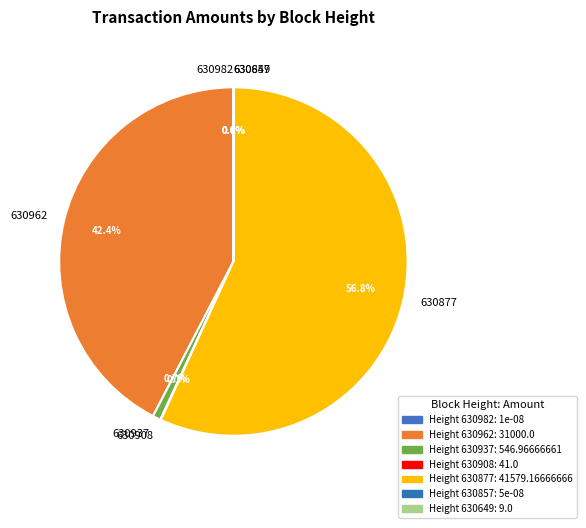

What percentage is NOT represented by 630908?

99.9%